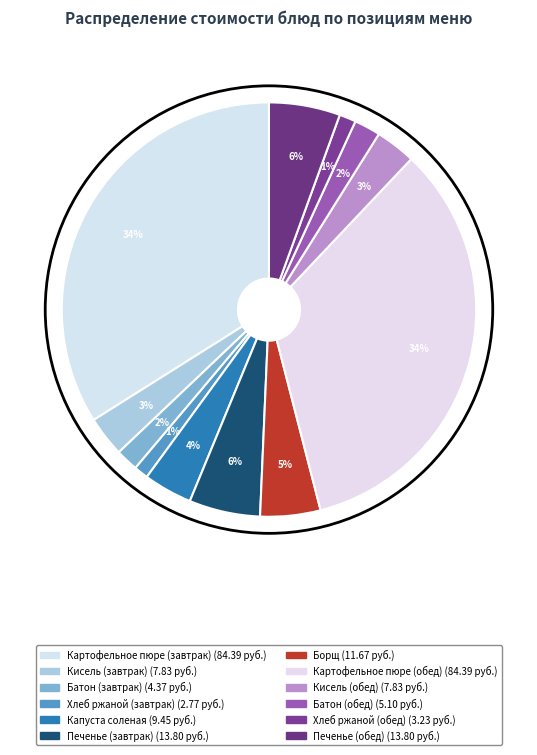

Between Борщ and Батон (обед), which is larger?

Борщ